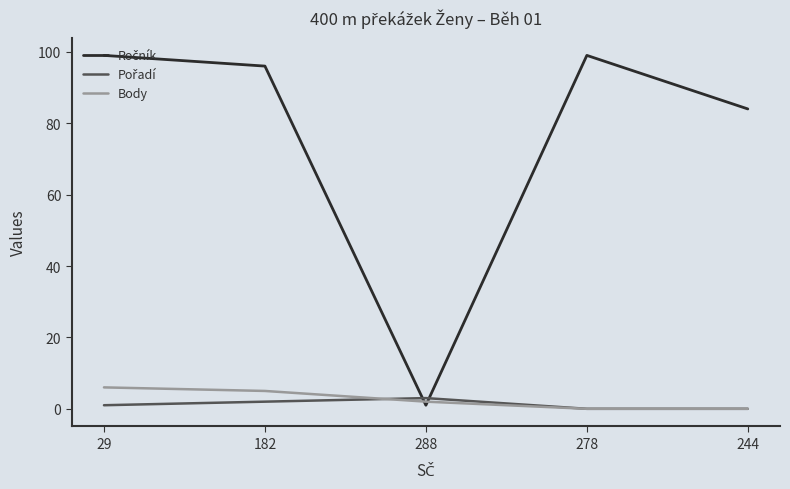

True or false: Body has more than 0 interior local peaks.

False